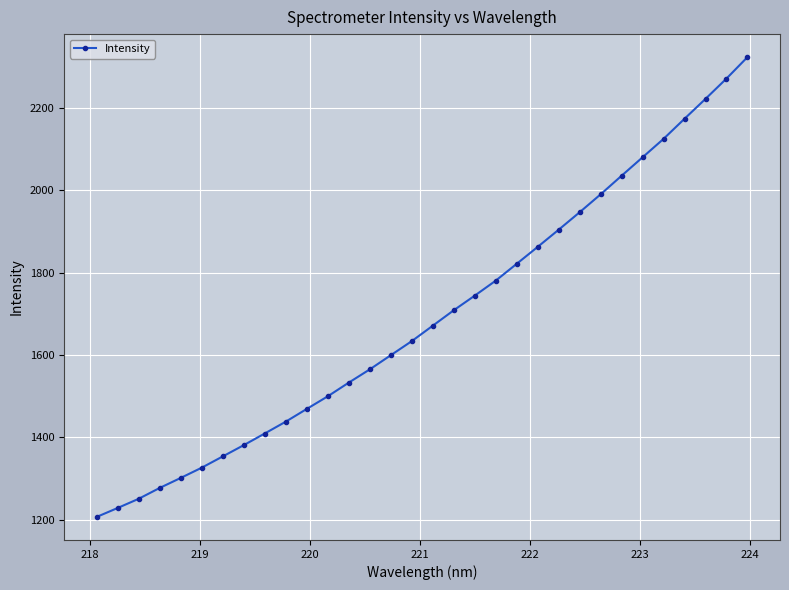

What is the difference between the second highest and minimum values?

1065.6